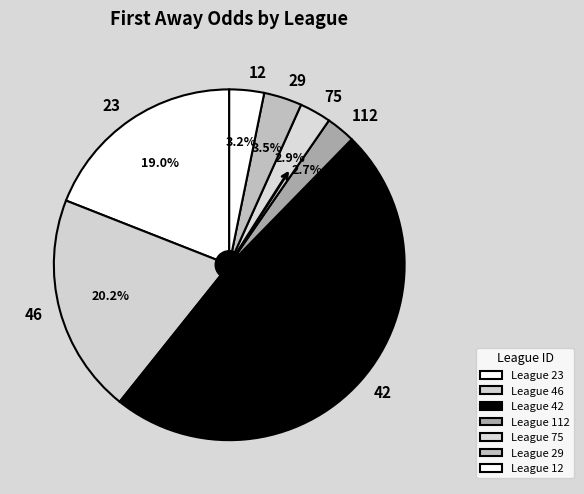

Is 112 the majority of the pie?

No